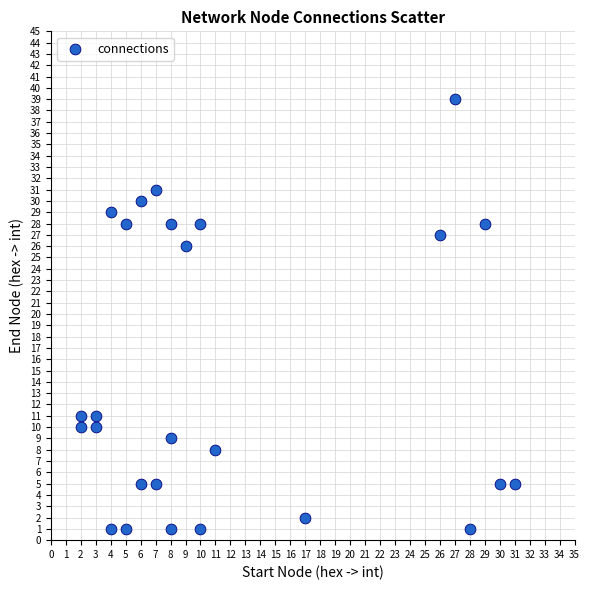

What Y value in the scatter plot is closest to 20?

26